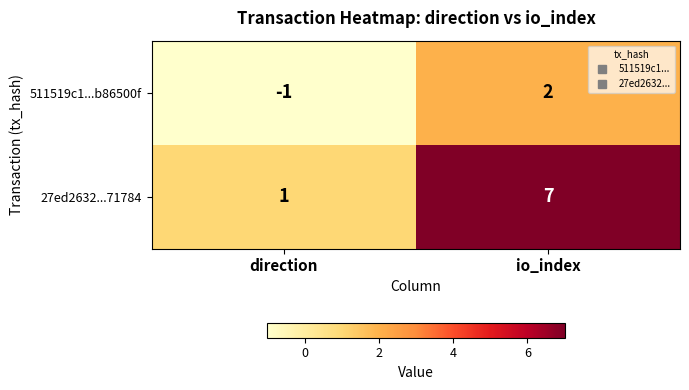

The 27ed2632...71784 series shows 7 at io_index. True or false?

True